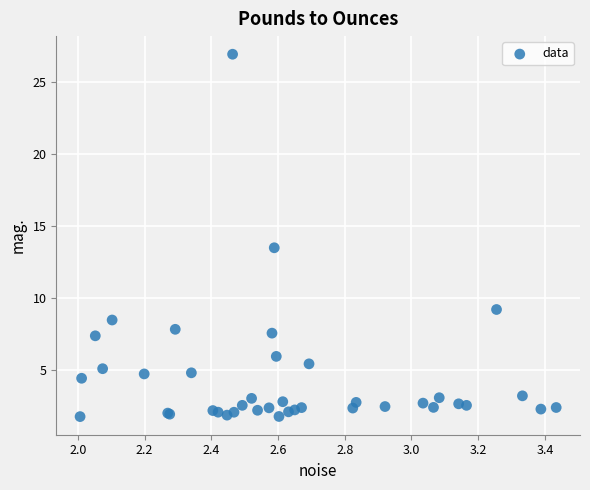

What Y value in the scatter plot is closest to 14?

13.5